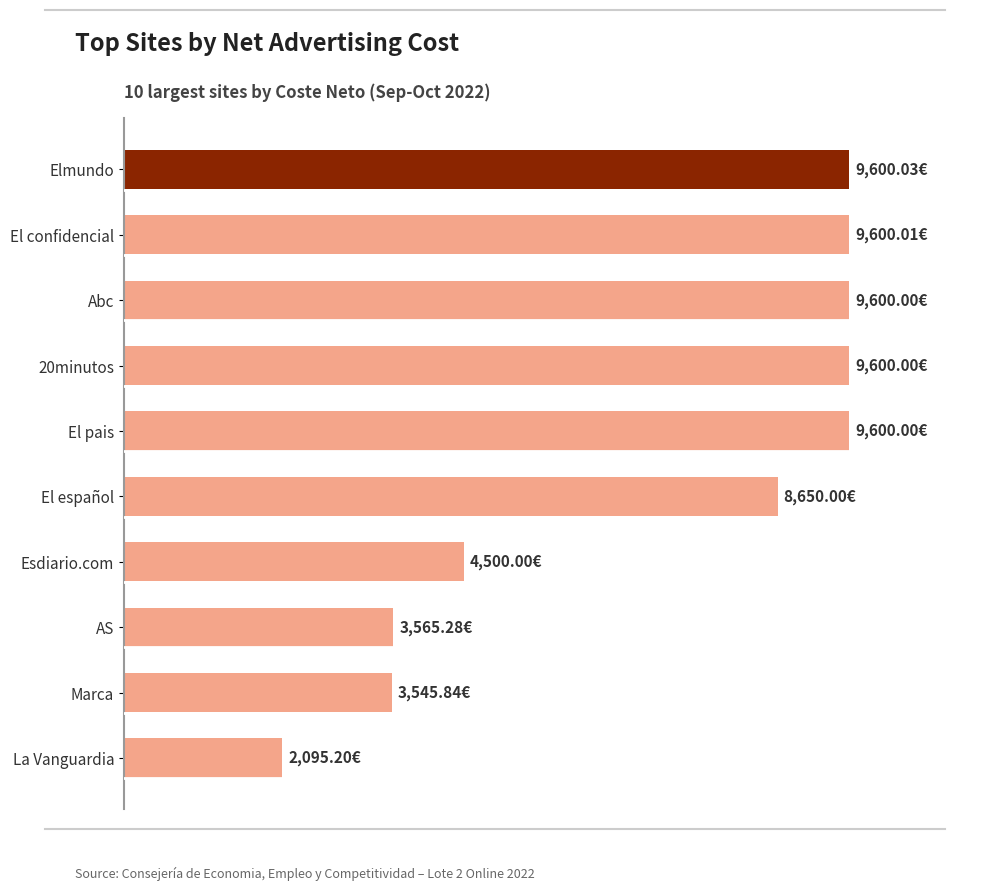

Are the bars horizontal?

Yes